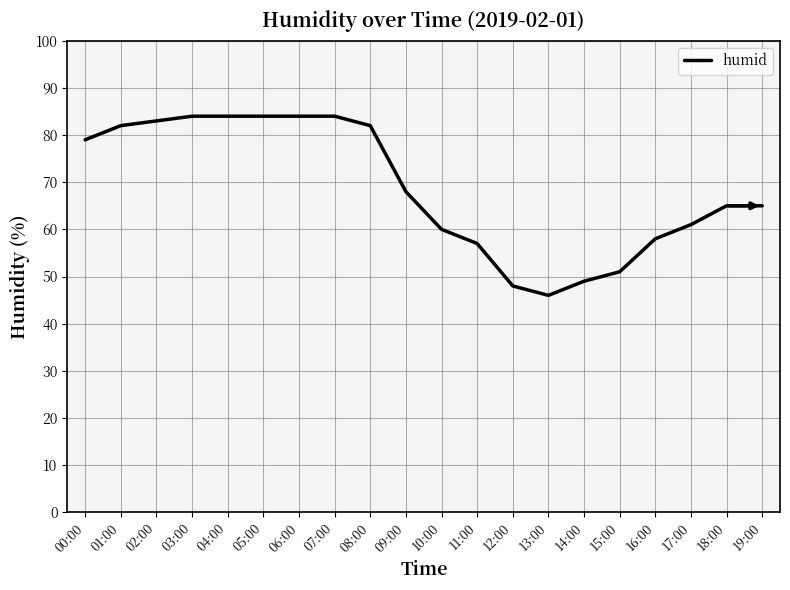

What is the change in value from 04:00 to 18:00?

-19